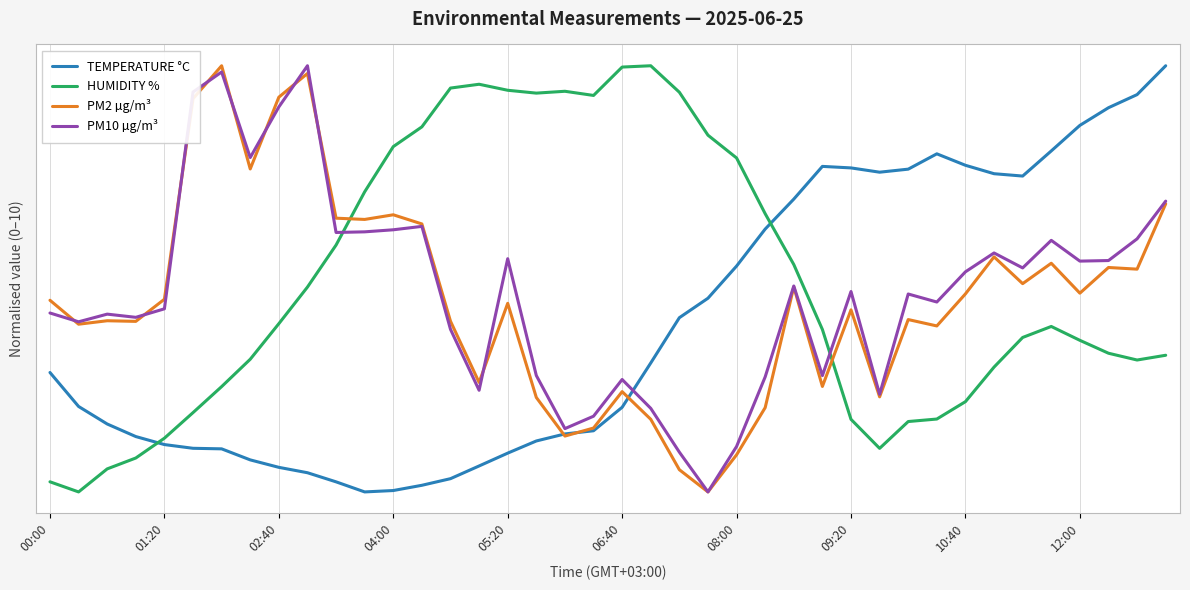

Does the chart display data point markers on the line(s)?

No